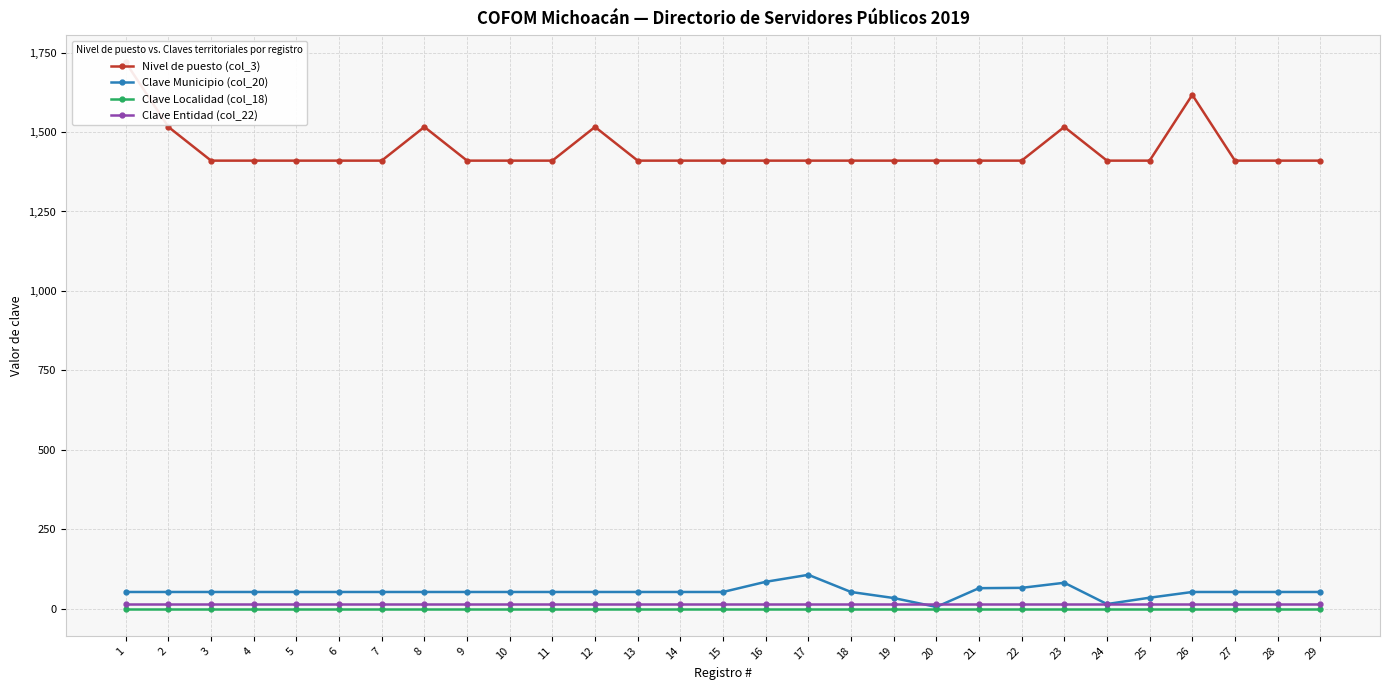

What is the average value of the Clave Municipio (col_20) series?

54